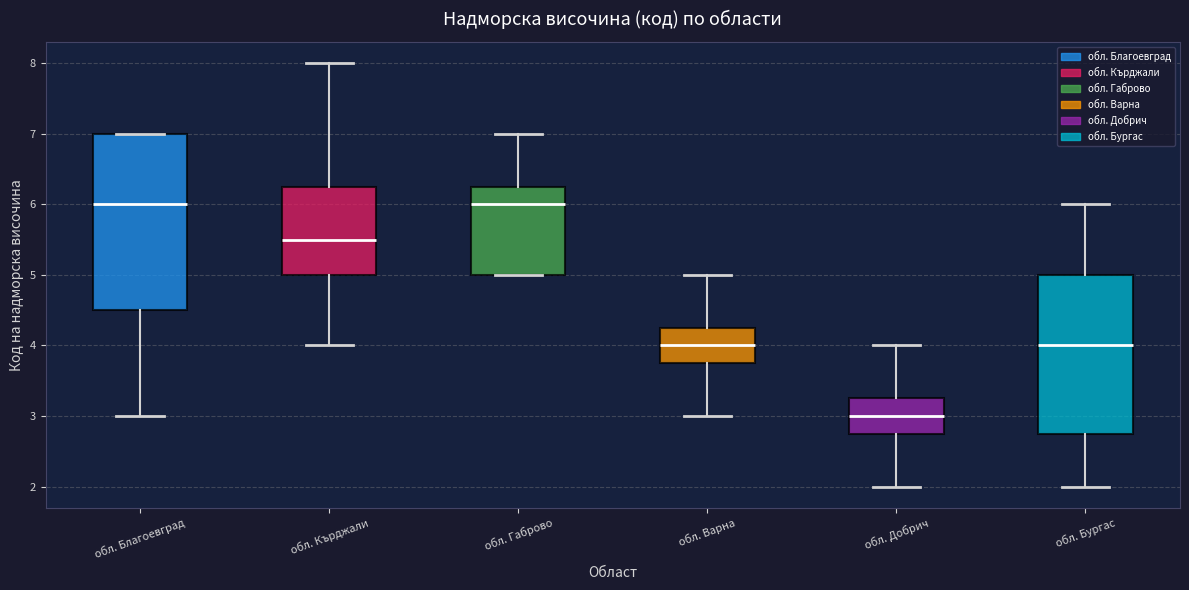

Comparing the boxes themselves (not the whiskers), which one is the tallest?

обл. Благоевград